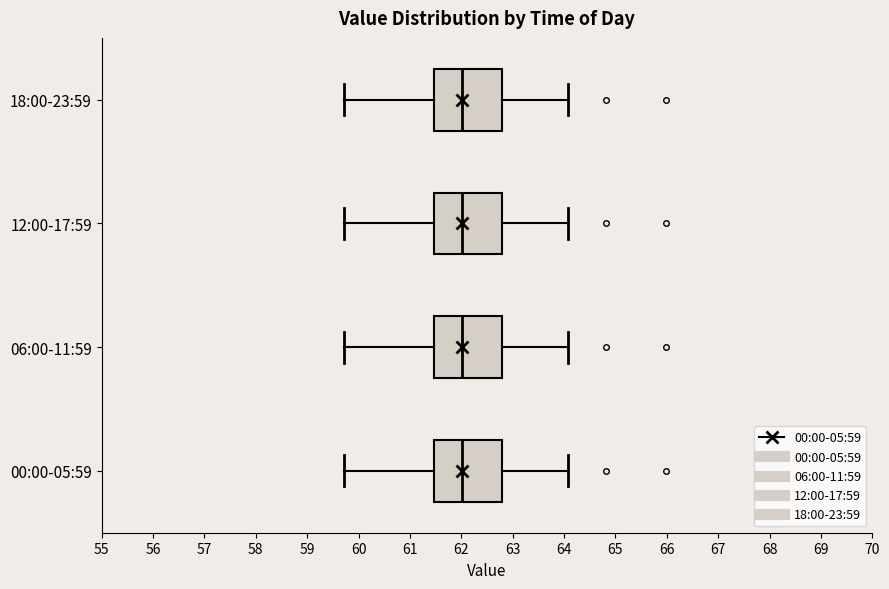

Reading bottom to top, transcribe this box plot: for each box, give where its median line is, the range the box spans, and where its two whiskers end, as read against the x-axis. The values are not printed on the chart, so give them approximately, as read against the axis.

00:00-05:59: median 62.0, box 61.5 to 62.8, whiskers 59.7 to 64.1
06:00-11:59: median 62.0, box 61.5 to 62.8, whiskers 59.7 to 64.1
12:00-17:59: median 62.0, box 61.5 to 62.8, whiskers 59.7 to 64.1
18:00-23:59: median 62.0, box 61.5 to 62.8, whiskers 59.7 to 64.1